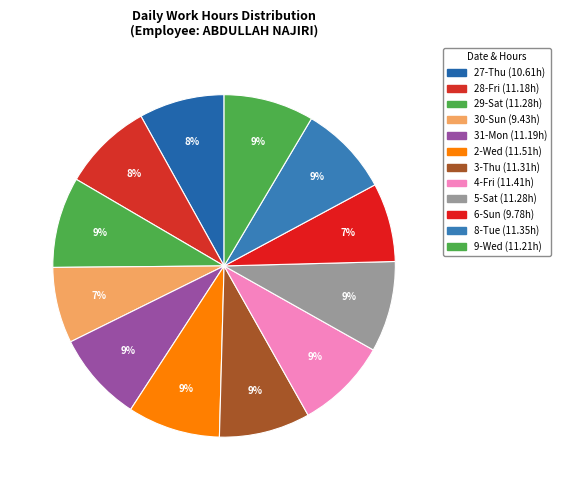

Which category has the biggest portion of the pie?

2-Wed